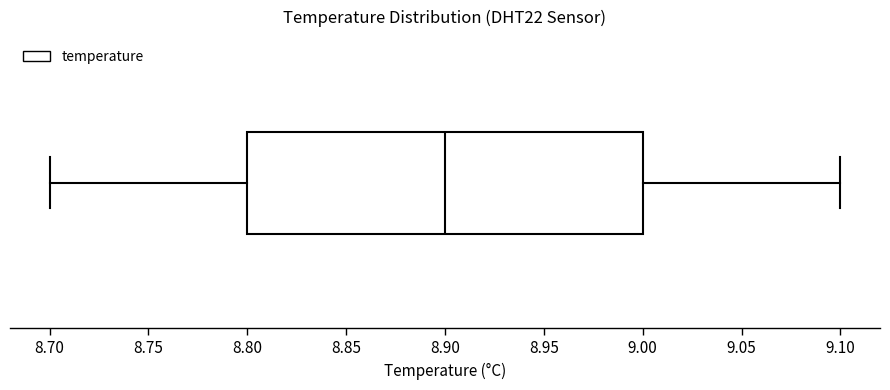

Read this box plot against the x-axis: the position of the median line, the range covered by the box, and the ends of both whiskers. The values are not printed on the chart, so give them approximately, as read against the axis.

median 8.9, box 8.8 to 9.0, whiskers 8.7 to 9.1